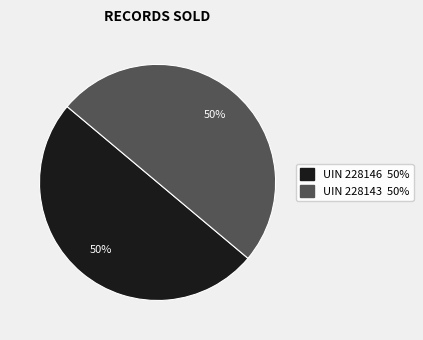

To the nearest percent, what is the average slice percentage?

50%